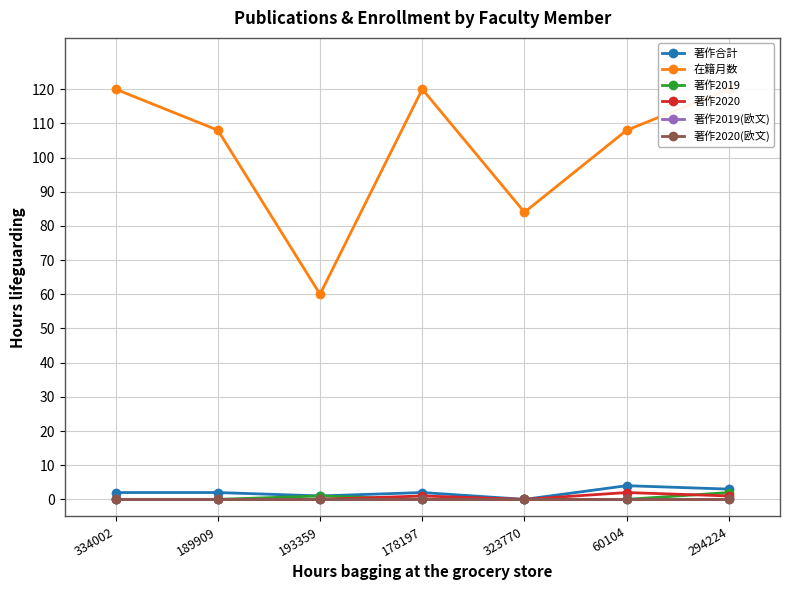

Which series has the largest total across all categories?

在籍月数